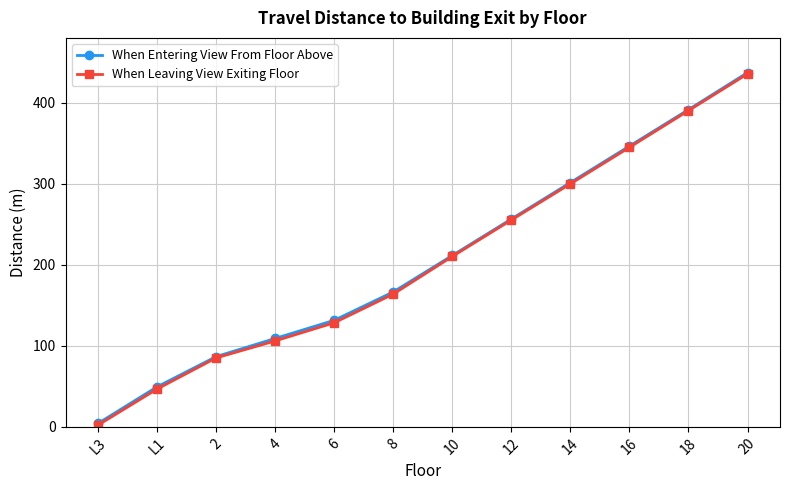

Rank the categories by When Leaving View Exiting Floor value from lowest to highest.

L3, L1, 2, 4, 6, 8, 10, 12, 14, 16, 18, 20